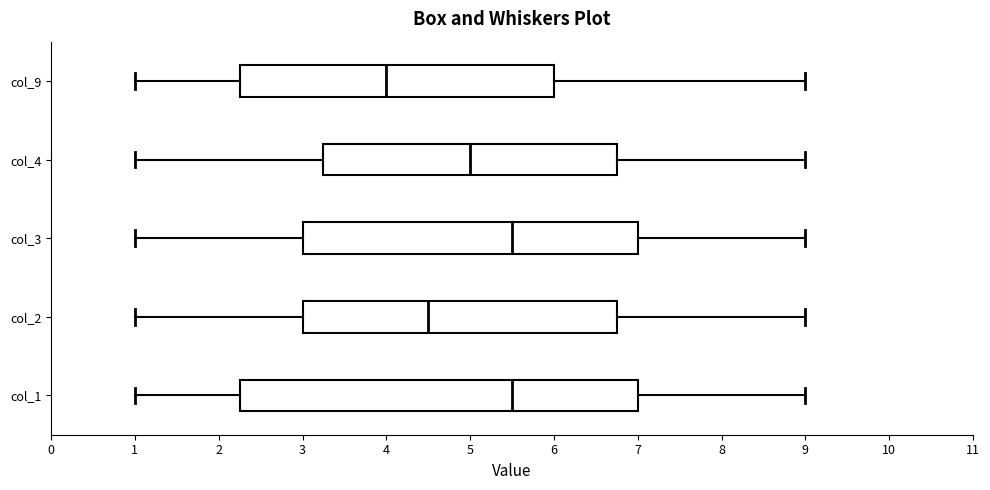

Where is the left edge of the box for col_2 on the x-axis? The values are not printed on the chart, so give them approximately, as read against the axis.

3.0